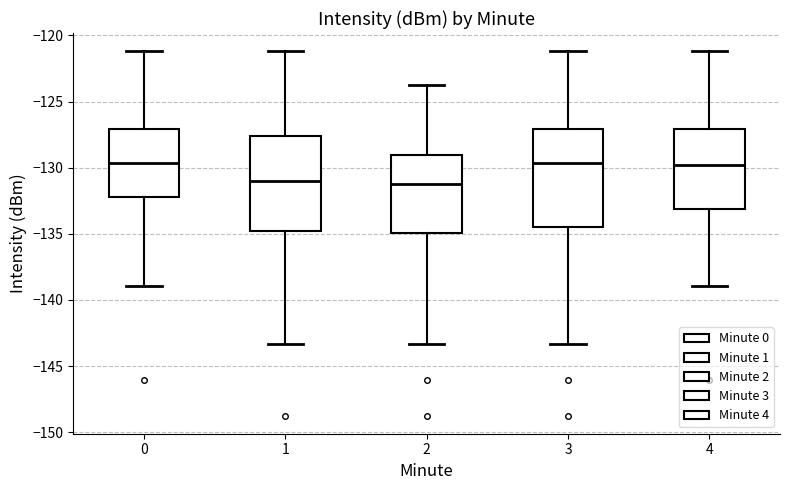

Reading left to right, read every box against the y-axis: the position of its median line, the range the box covers, and the ends of its whiskers. The values are not printed on the chart, so give them approximately, as read against the axis.

0: median -129.5, box -132.0 to -127.0, whiskers -139.0 to -121.0
1: median -131.0, box -135.0 to -127.5, whiskers -143.5 to -121.0
2: median -131.0, box -135.0 to -129.0, whiskers -143.5 to -124.0
3: median -129.5, box -134.5 to -127.0, whiskers -143.5 to -121.0
4: median -130.0, box -133.0 to -127.0, whiskers -139.0 to -121.0